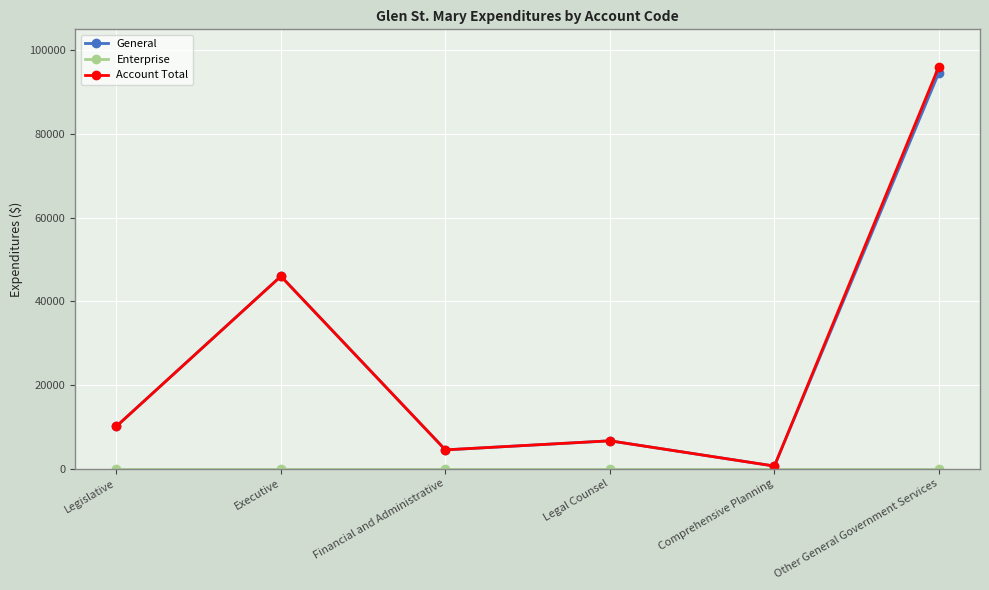

What is the difference between the highest and lowest values at Executive?

45980